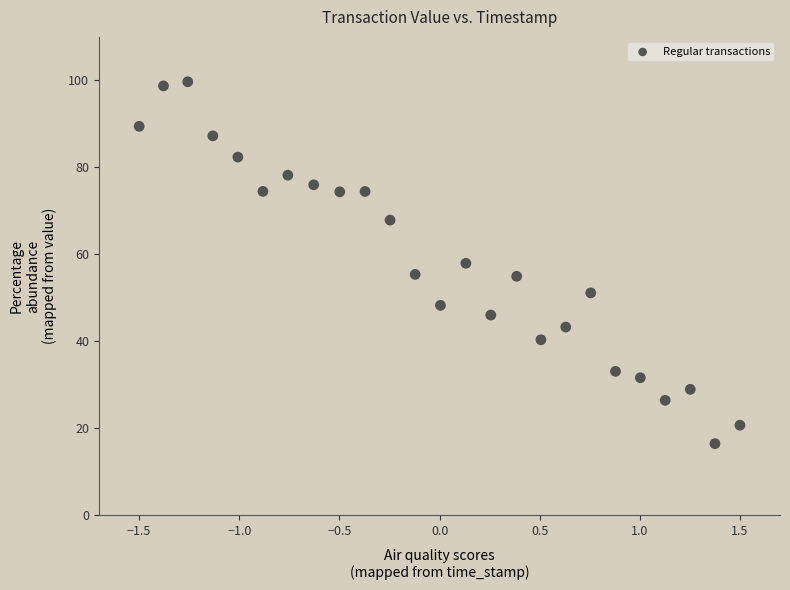

What is the range of X values (max minus min)?

3.0